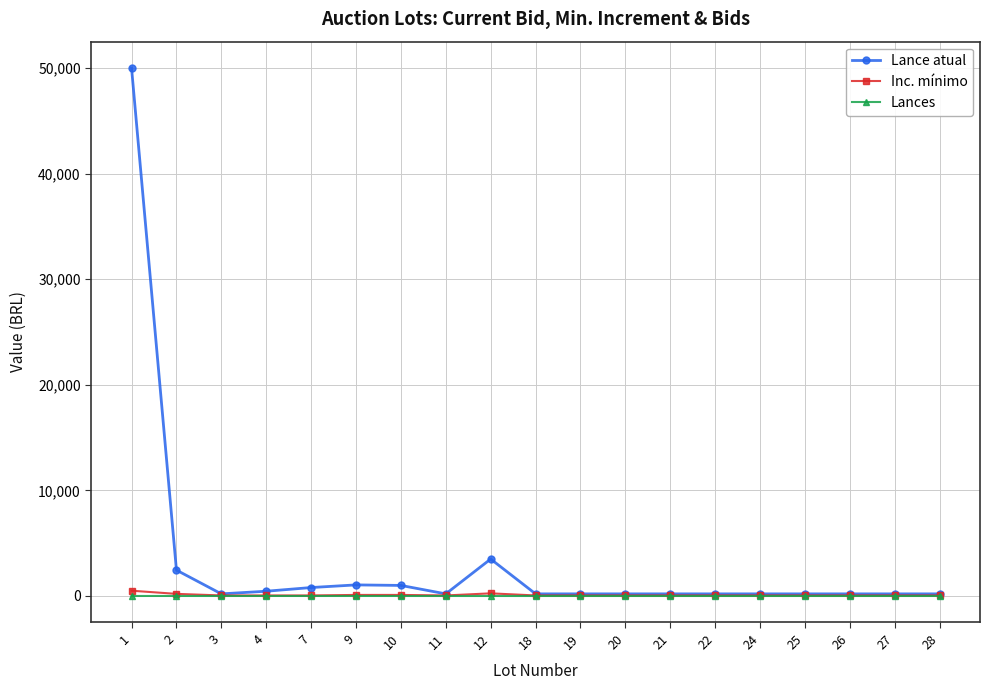

What is the value of the Inc. mínimo point at the 14th from the left?

50